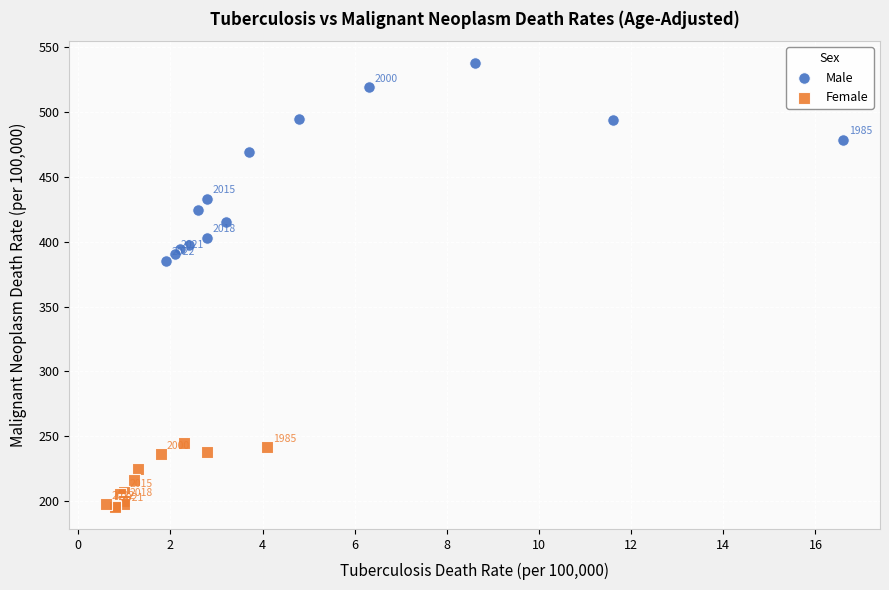

Which series has the largest Y range (max minus min)?

Male